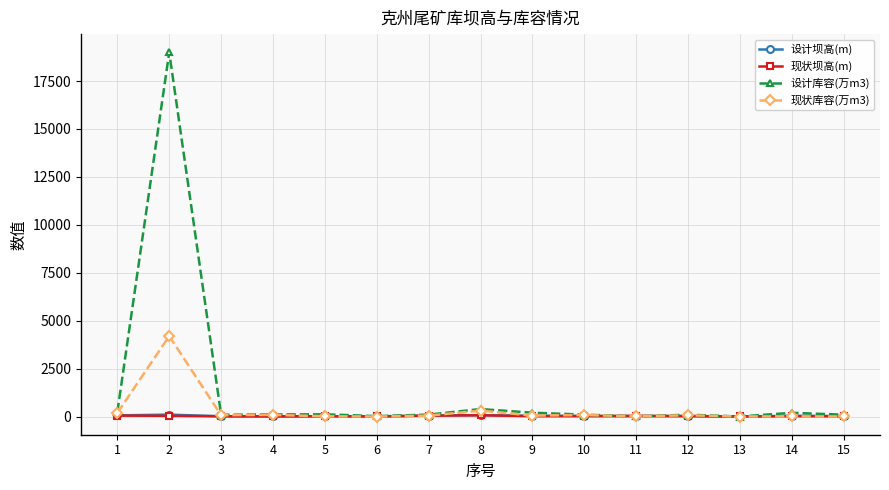

Which series has the largest range (max minus min)?

设计库容(万m3)